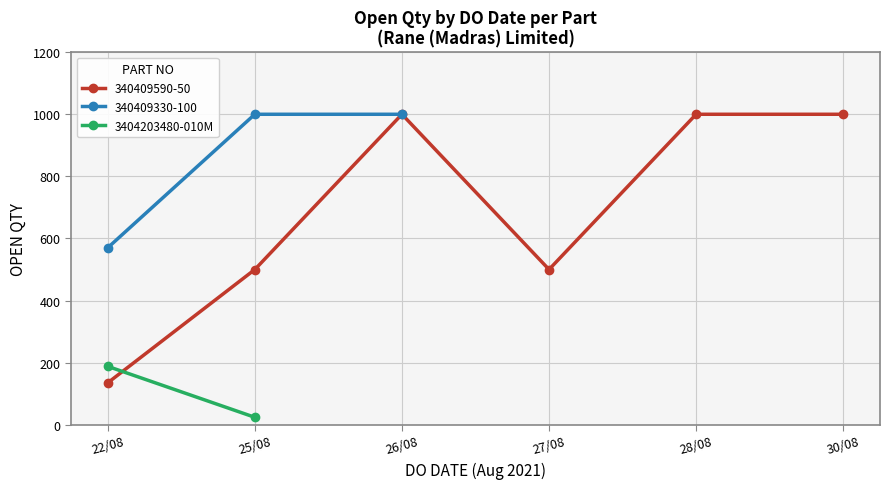

What is the maximum value for 340409590-50?

1000